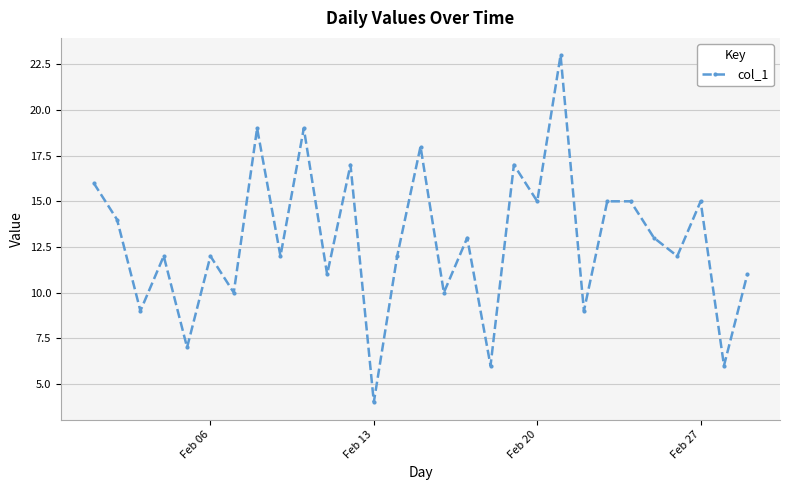

Is this an area chart (filled region under the line)?

No